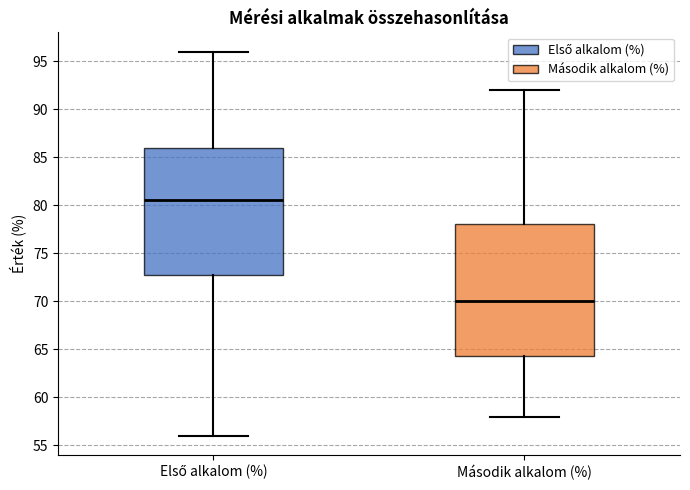

Reading left to right, transcribe this box plot: for each box, give where its median line is, the range the box spans, and where its two whiskers end, as read against the y-axis. The values are not printed on the chart, so give them approximately, as read against the axis.

Első alkalom (%): median 80.5, box 73.0 to 86.0, whiskers 56.0 to 96.0
Második alkalom (%): median 70.0, box 64.5 to 78.0, whiskers 58.0 to 92.0